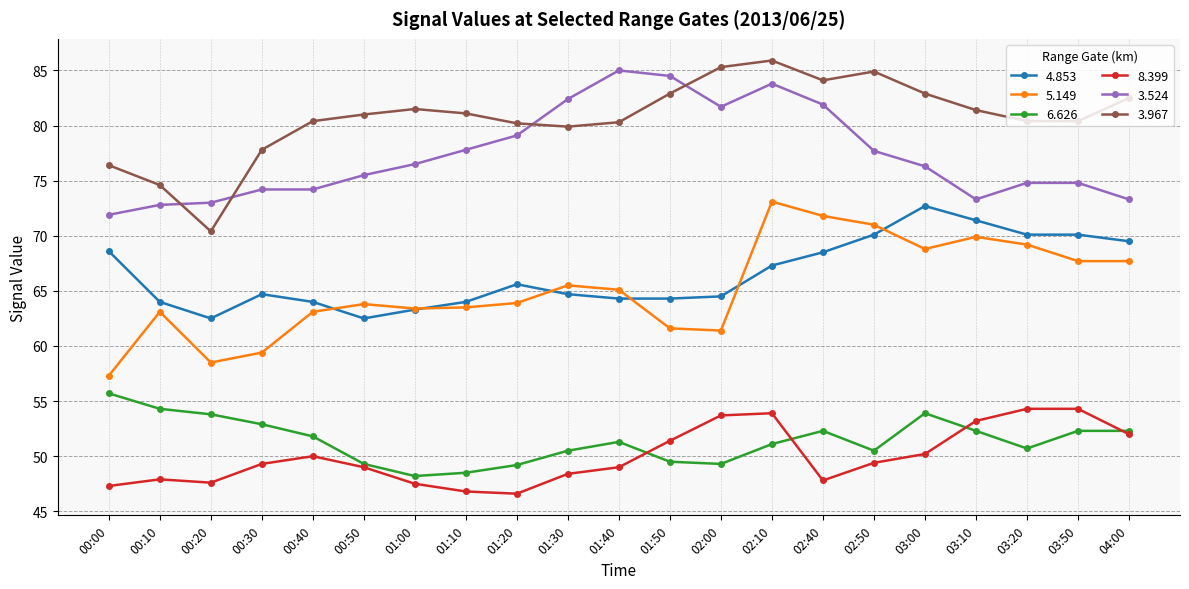

What position from the left is 03:10?

18